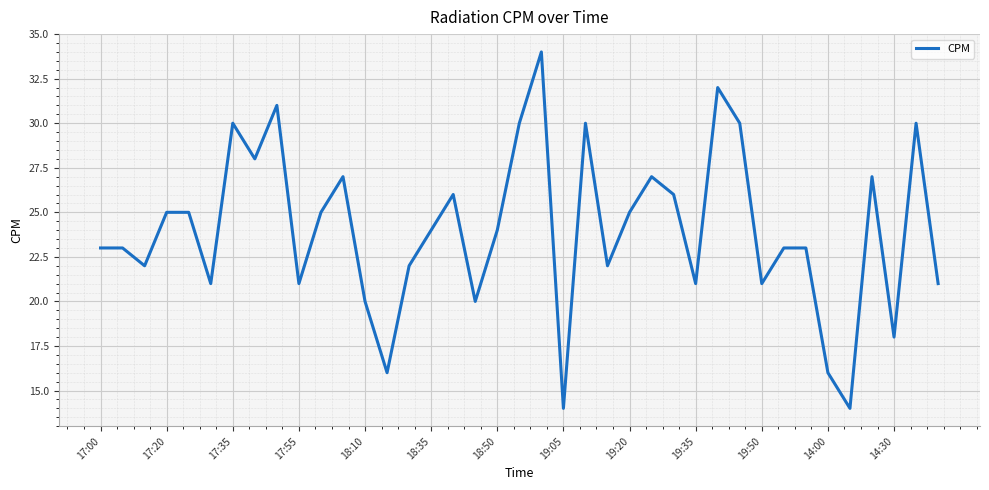

What is the greatest value displayed?

34